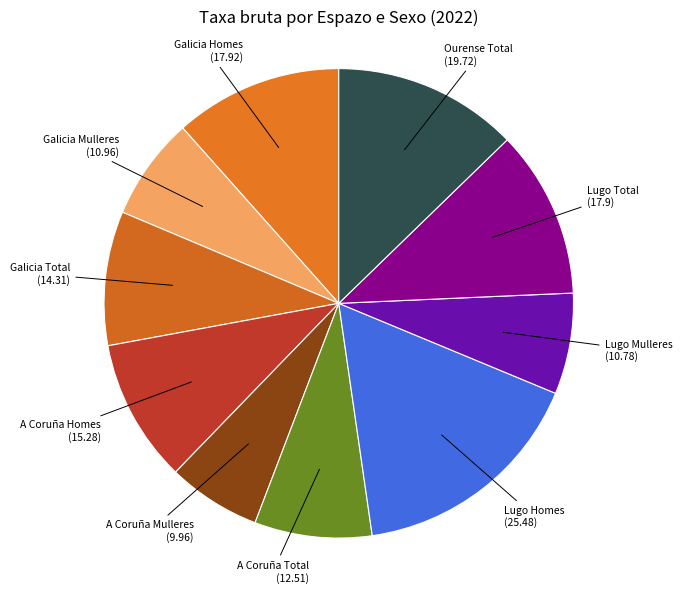

Which slice is the largest?

Lugo Homes